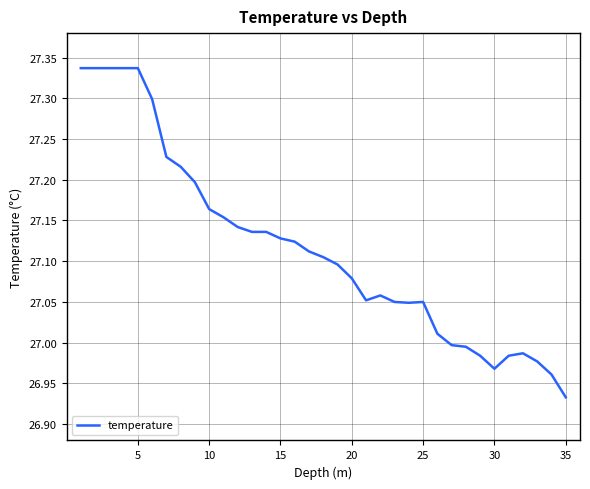

What is the difference between the maximum and minimum values?

0.4